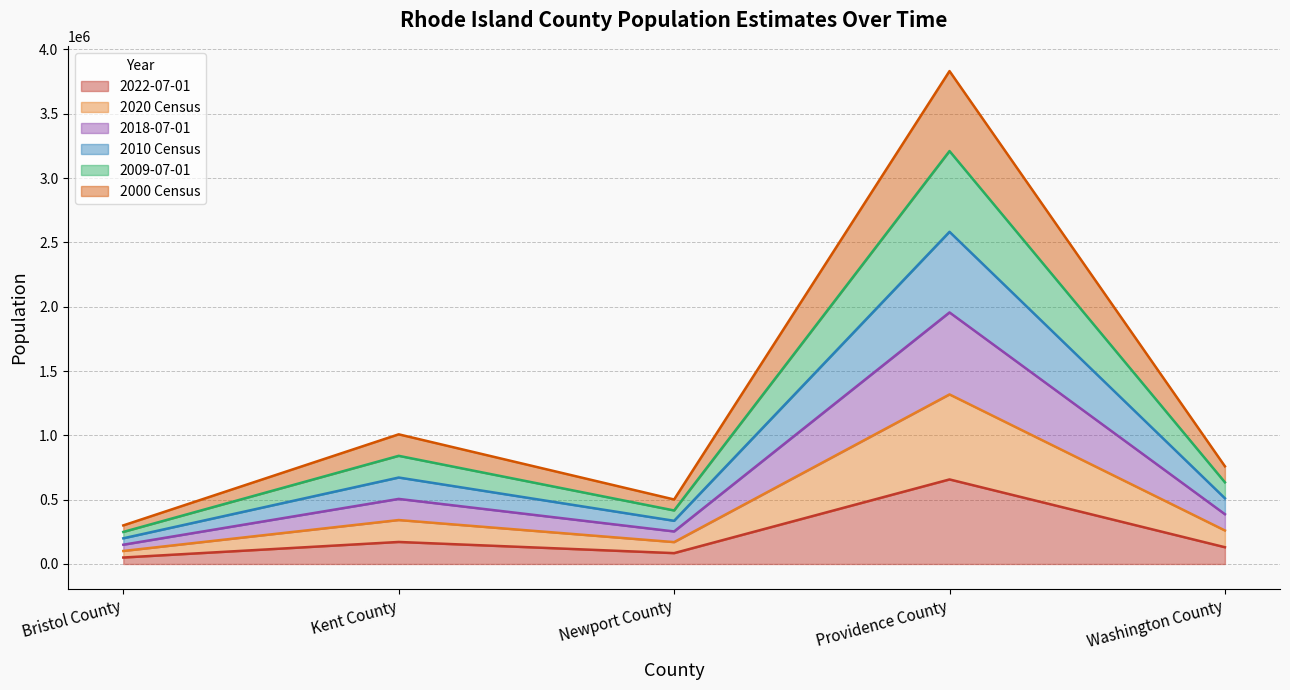

What are all the series names shown in the legend?

2022-07-01, 2020 Census, 2018-07-01, 2010 Census, 2009-07-01, 2000 Census